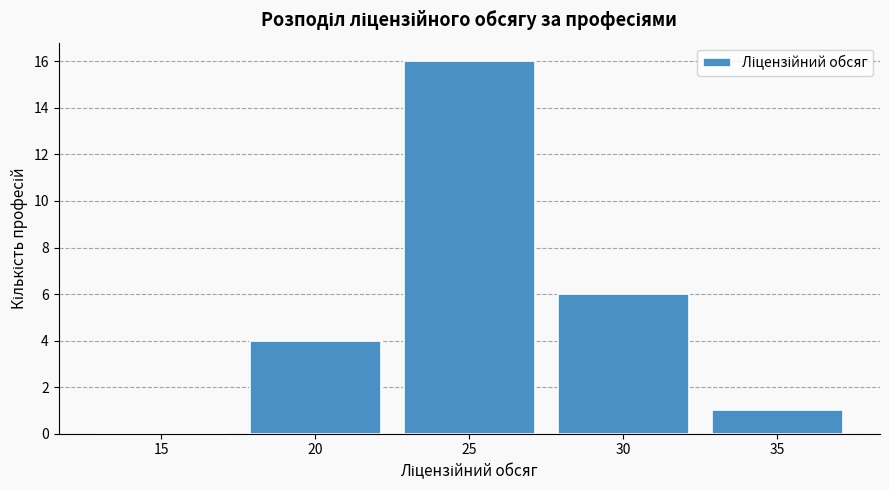

Reading right to left, what are all the values shown in this chart?

35=1	30=6	25=16	20=4	15=0